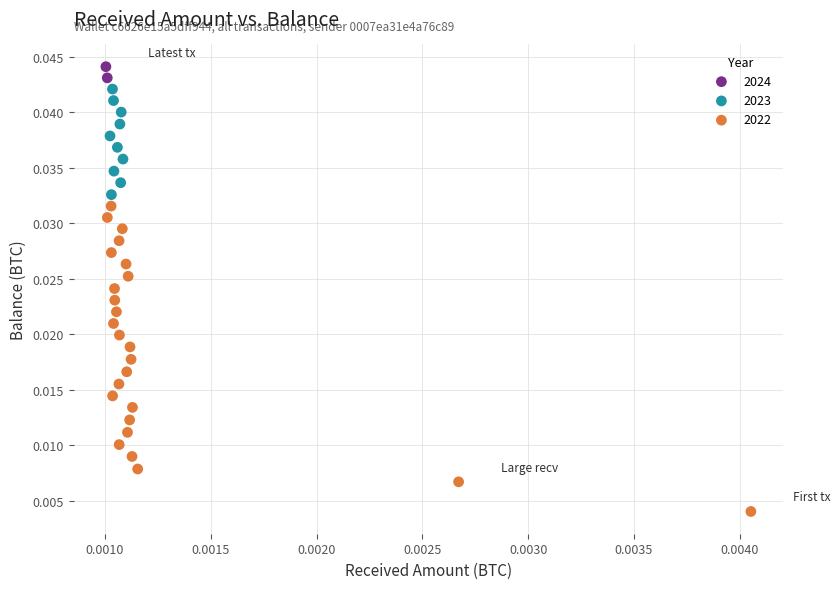

What are all the series names shown in the legend?

2024, 2023, 2022